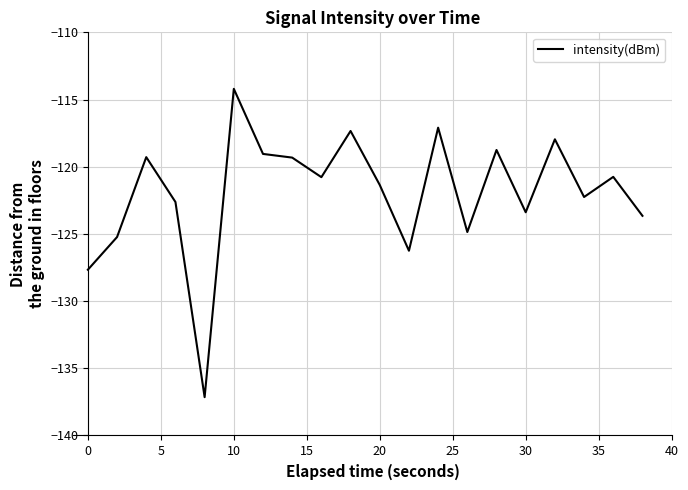

How many series are shown in this chart?

1